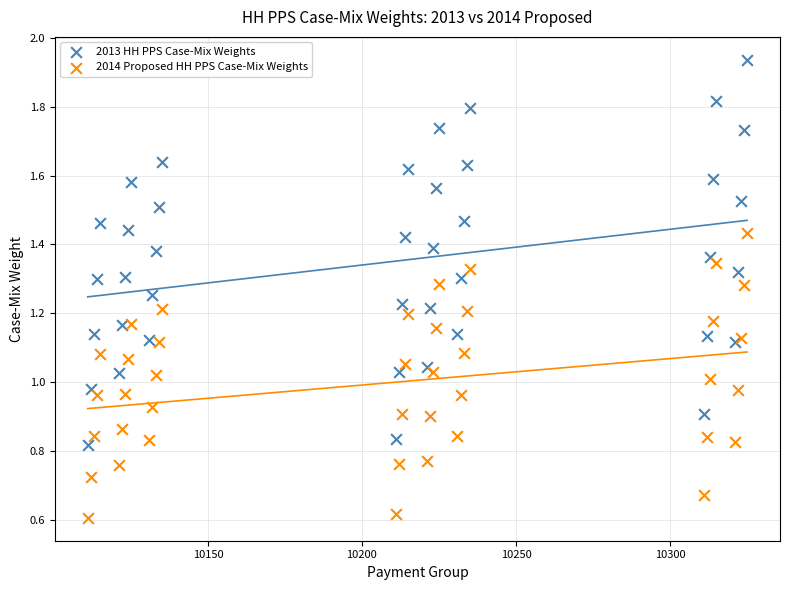

What are all the series names shown in the legend?

2013 HH PPS Case-Mix Weights, 2014 Proposed HH PPS Case-Mix Weights